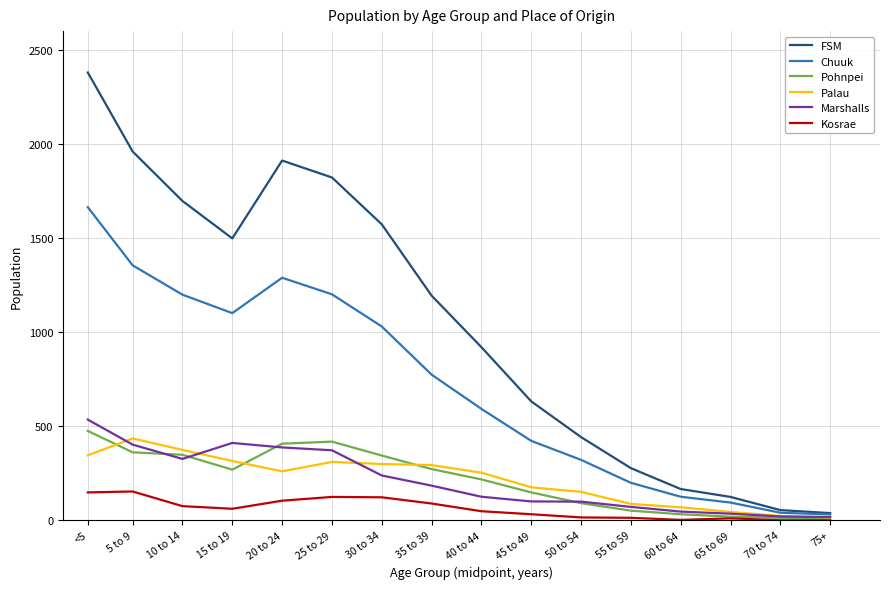

What are all the series names shown in the legend?

FSM, Chuuk, Pohnpei, Palau, Marshalls, Kosrae